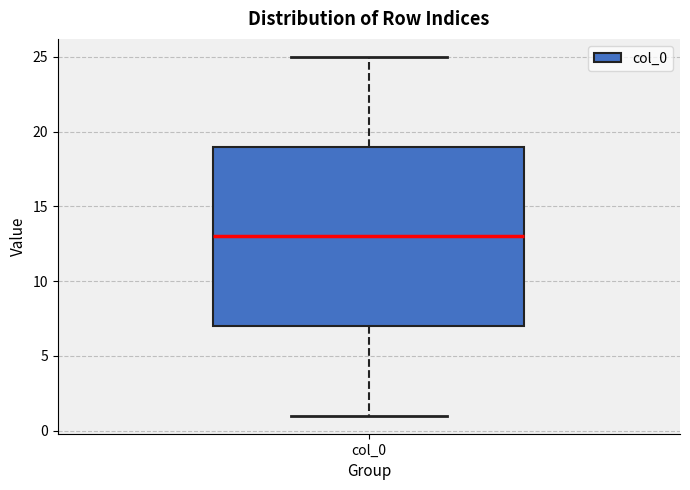

Where is the upper edge of the box for col_0 on the y-axis? The values are not printed on the chart, so give them approximately, as read against the axis.

19